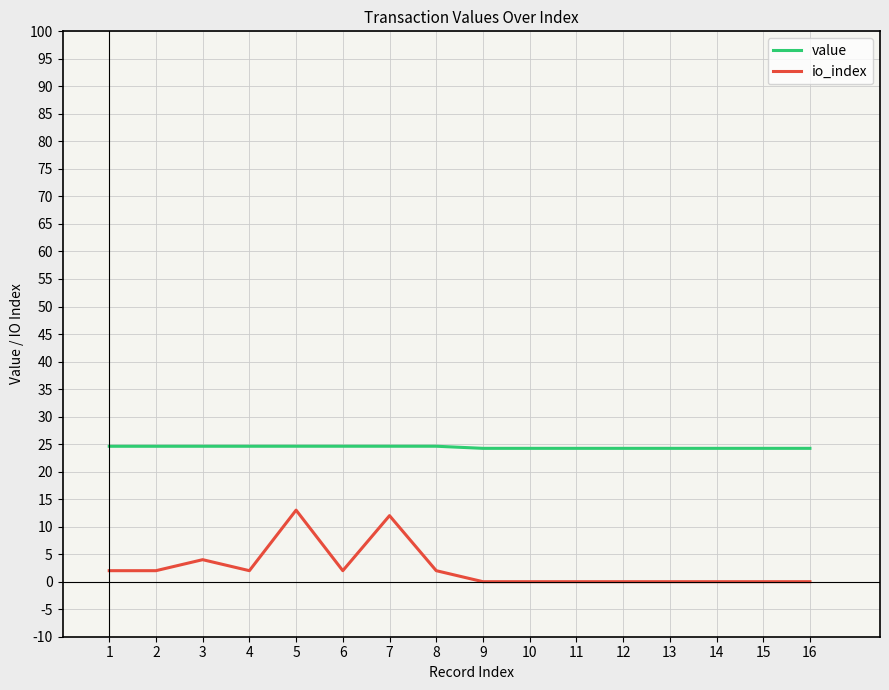

Which series has the largest total across all categories?

value